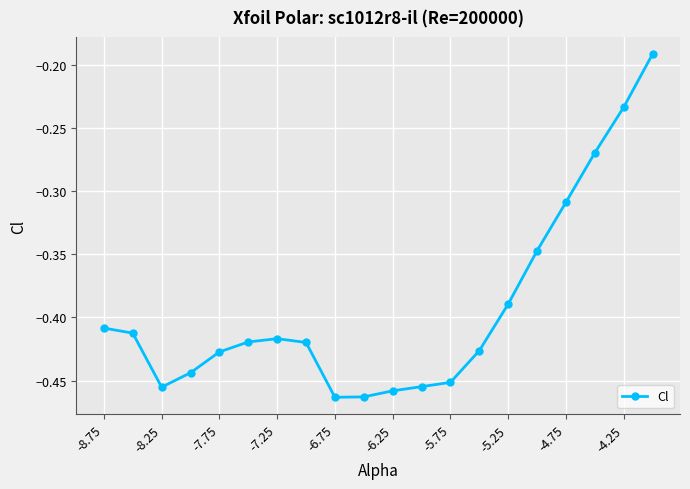

Is this an area chart (filled region under the line)?

No